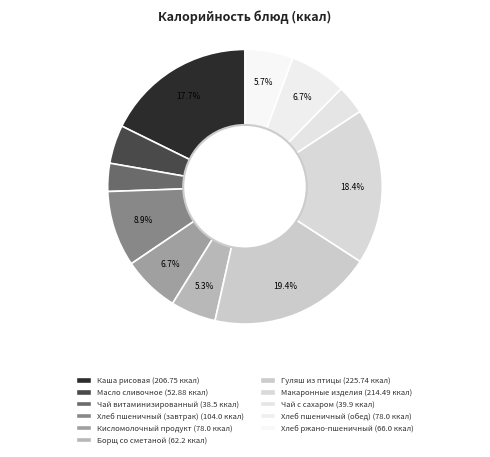

What is the smallest slice in the pie chart?

Чай витаминизированный